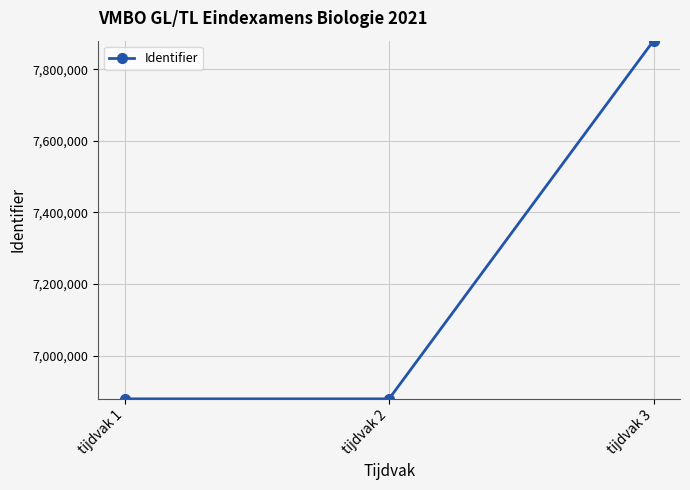

What is the minimum value shown in the chart?

6878970